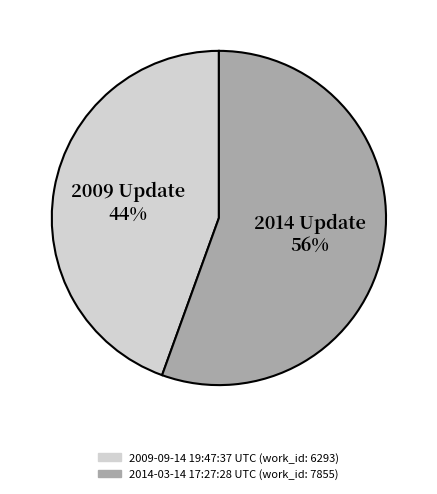

Is the sum of 2009-09-14 19:47:37 UTC and 2014-03-14 17:27:28 UTC greater than half?

Yes